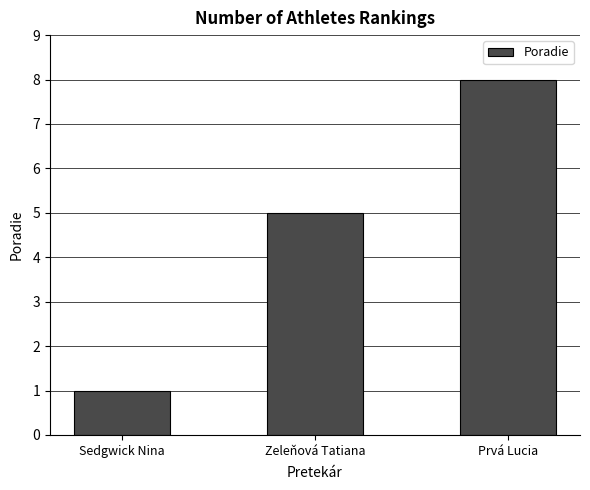

Count the number of categories in the chart.

3